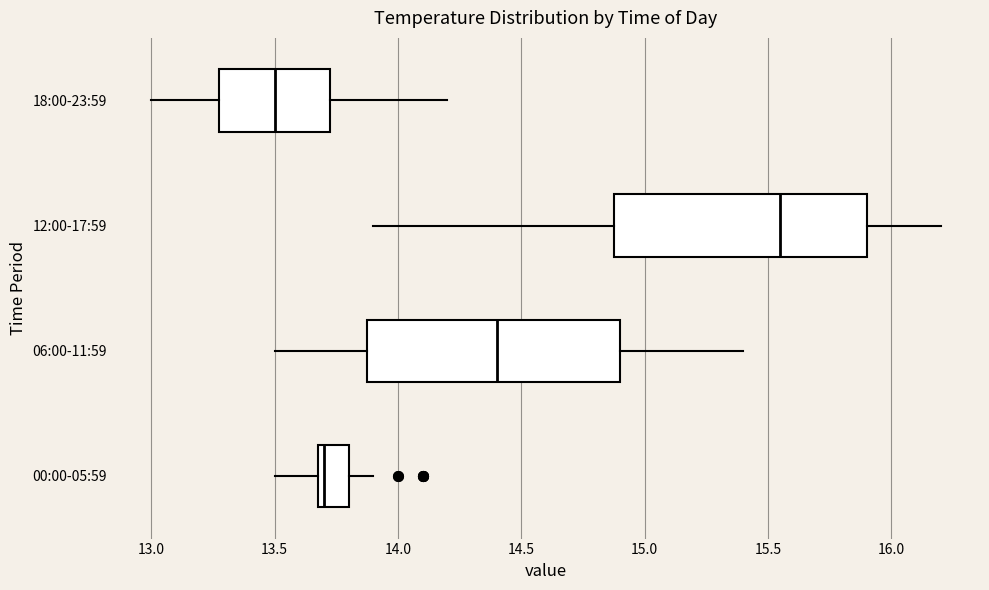

Where does the right whisker of the box for 06:00-11:59 end on the x-axis? The values are not printed on the chart, so give them approximately, as read against the axis.

15.40